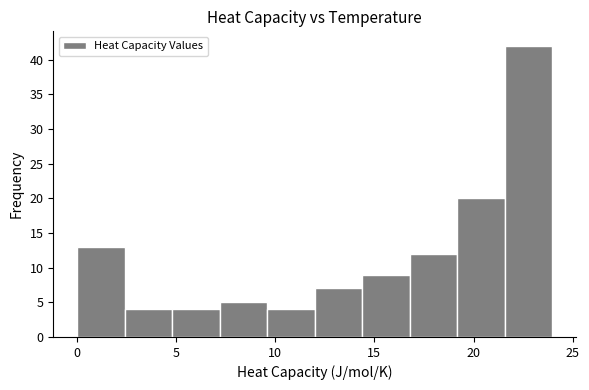

What is the height of the bar covering 12.0 to 14.5 on the x-axis? Neither the bar edges nor the heights are printed on the chart, so give them approximately, as read against the axes.

7